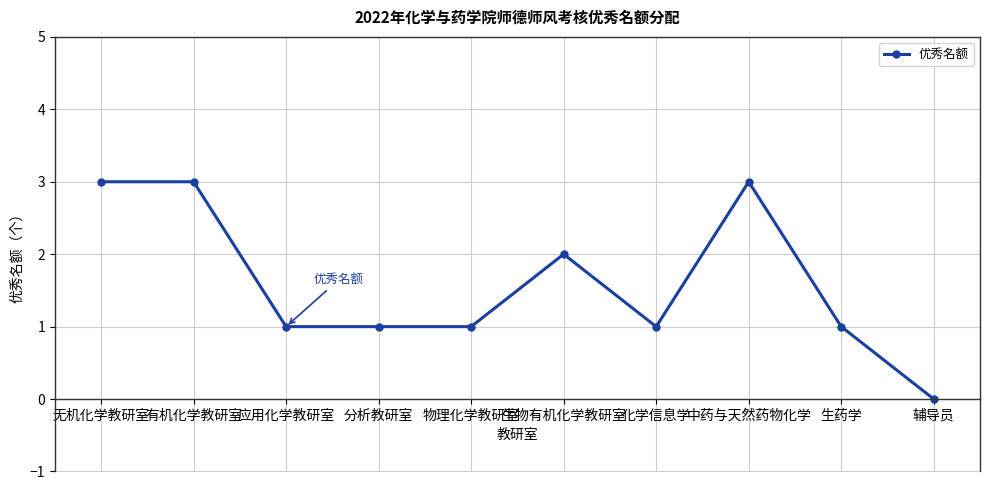

What is the difference between the maximum and minimum values?

3